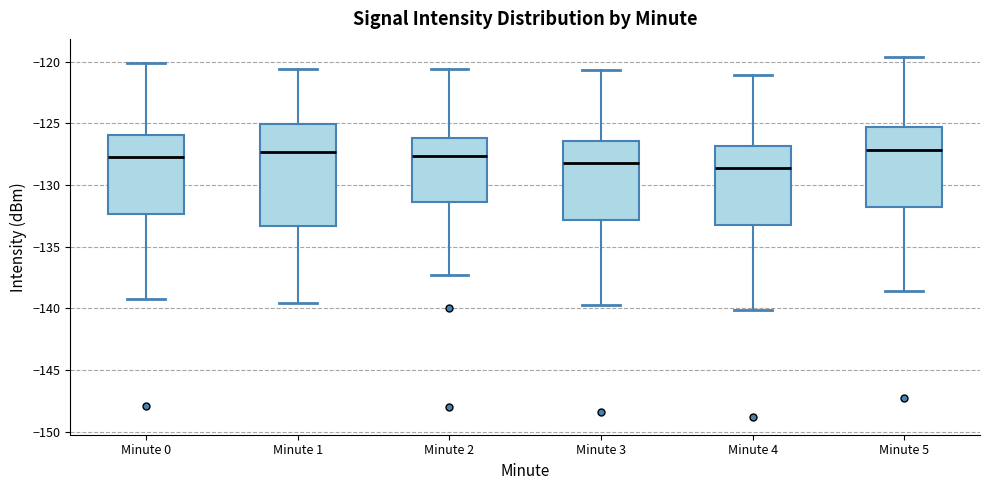

Where does the upper whisker of the box for Minute 3 end on the y-axis? The values are not printed on the chart, so give them approximately, as read against the axis.

-120.5